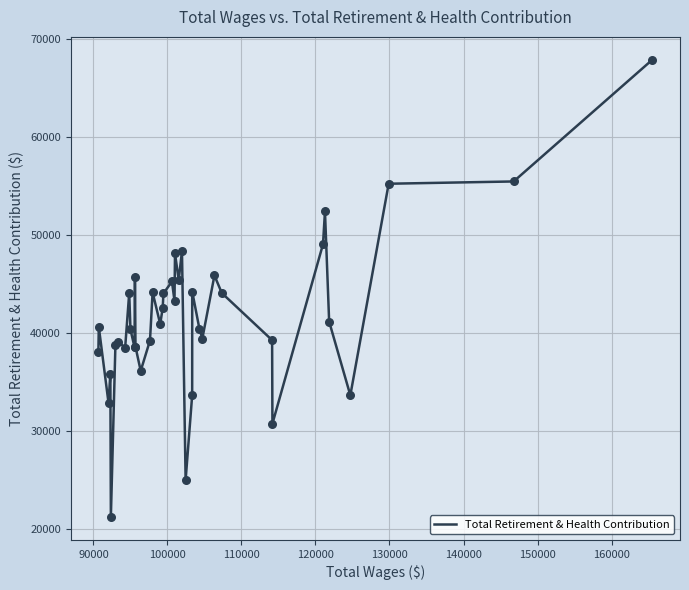

What is the difference between the maximum and minimum values?

46637